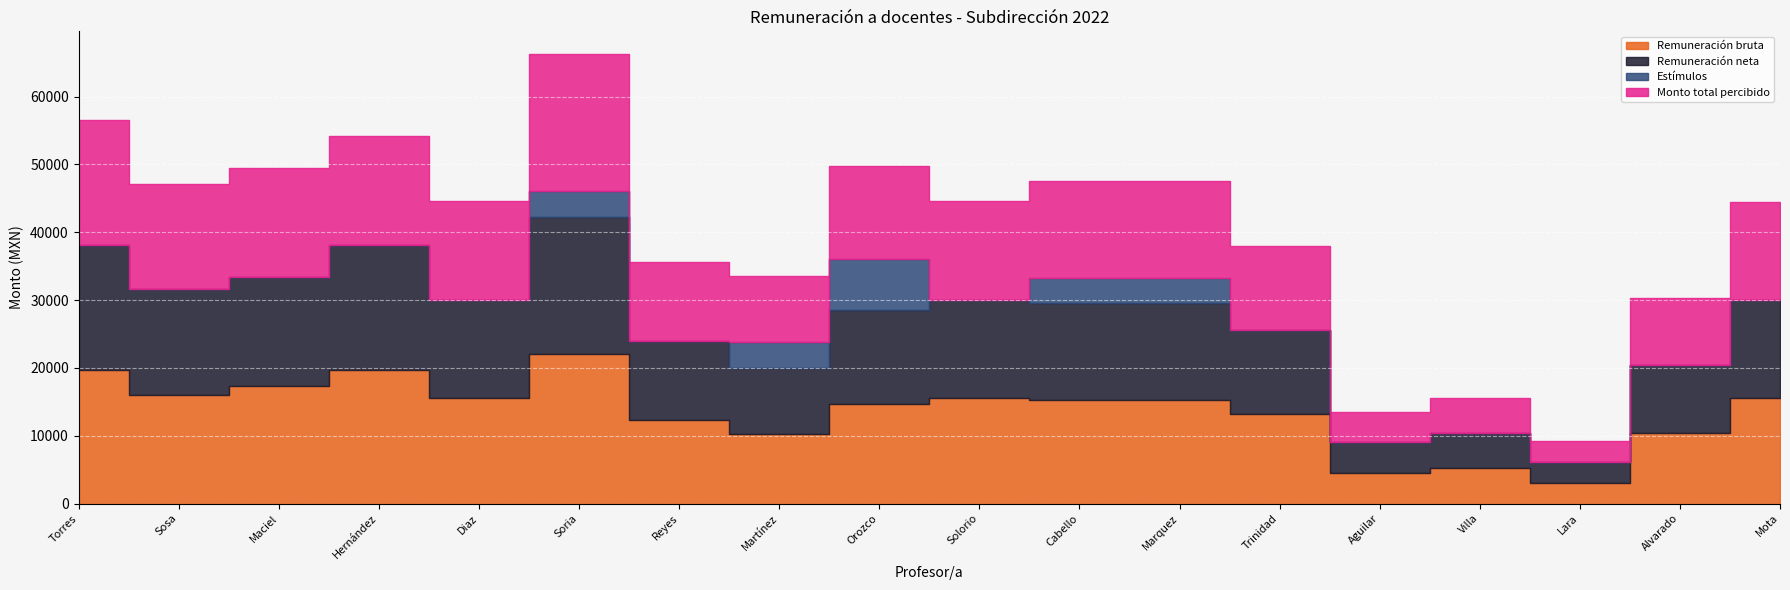

True or false: Estímulos and Remuneración bruta intersect in this chart.

False